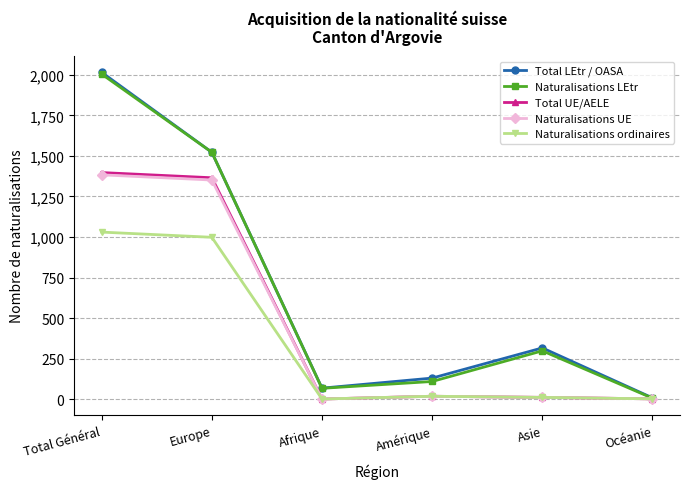

In Total UE/AELE, how many points are higher than both neighbors (excluding endpoints)?

1